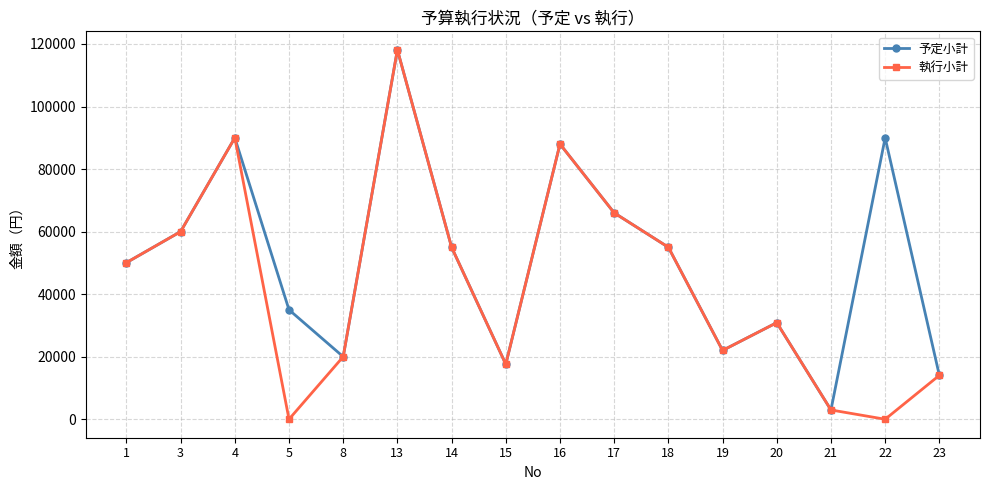

How many categories are shown in the chart?

16